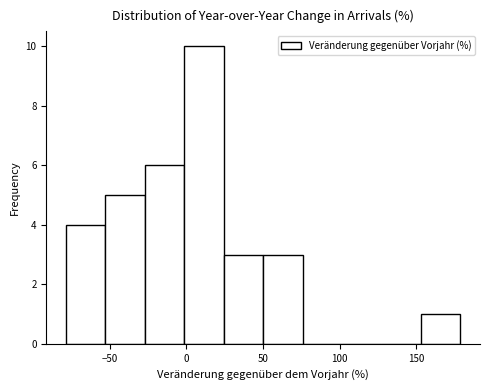

Which range on the x-axis has the tallest bar?

0 to 25